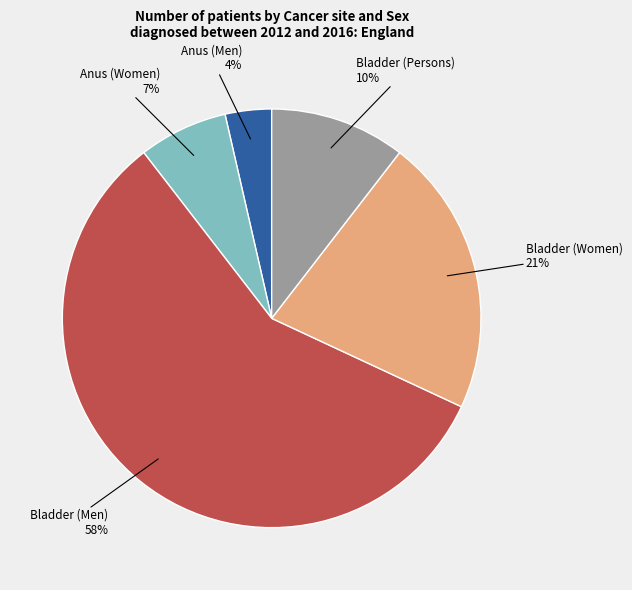

Between Anus (Women) and Anus (Men), which is larger?

Anus (Women)